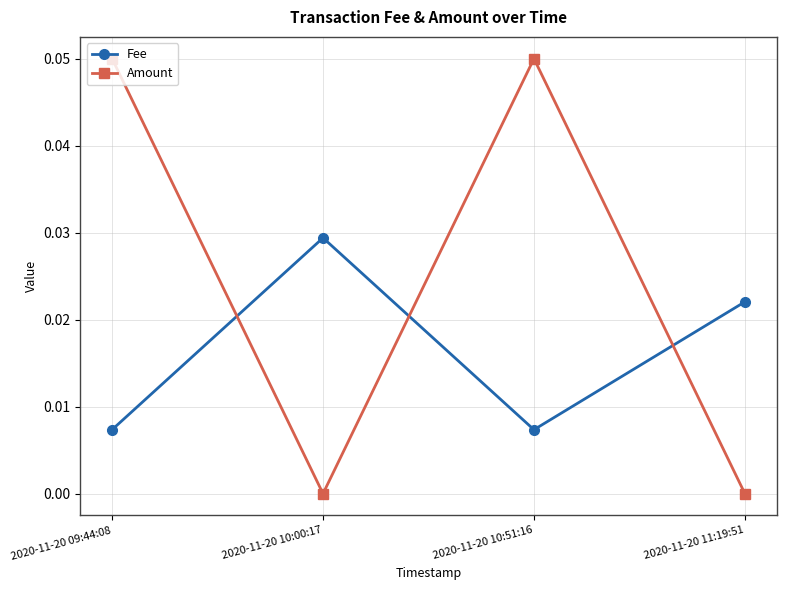

What position from the right is 2020-11-20 10:00:17?

3